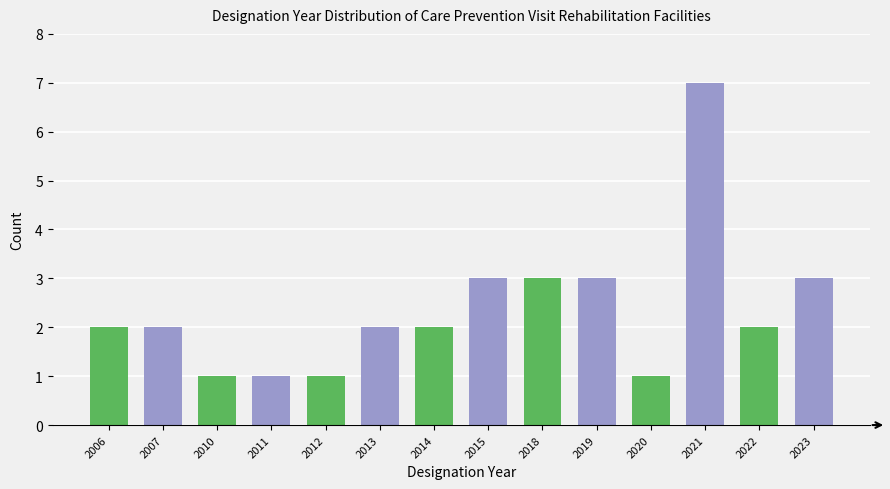

Reading left to right, list all the values displayed in this chart.

2006=2	2007=2	2010=1	2011=1	2012=1	2013=2	2014=2	2015=3	2018=3	2019=3	2020=1	2021=7	2022=2	2023=3